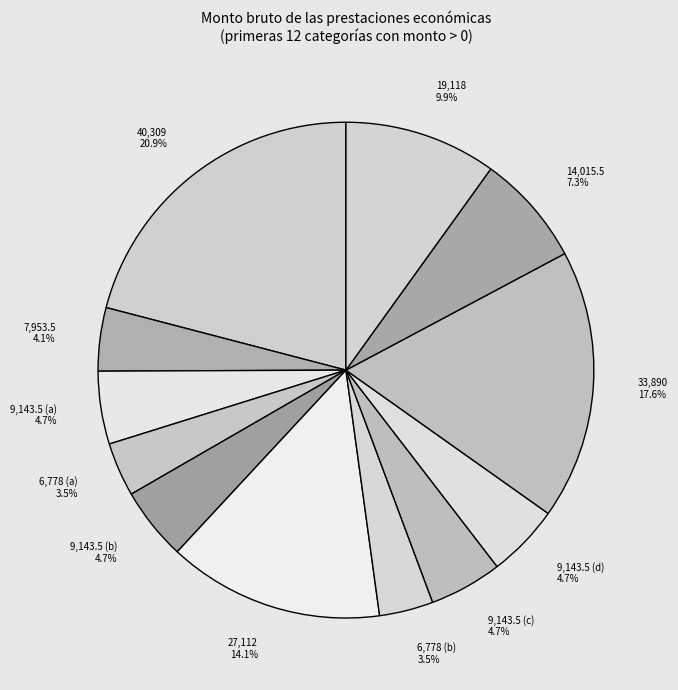

Which has a higher value, 6,778 (a) or 27,112?

27,112